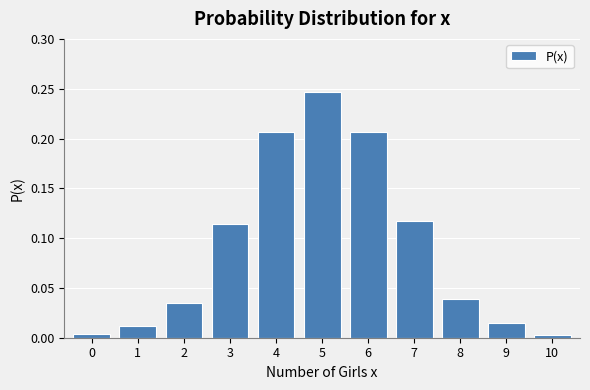

What is the sum of all values?

1.0